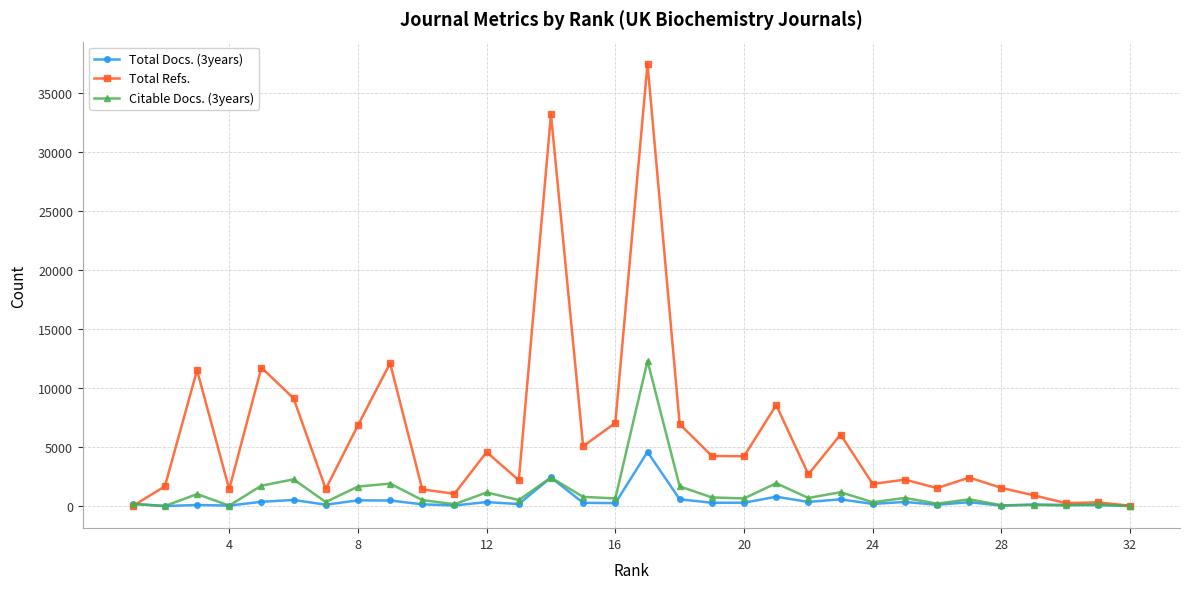

Which series has the widest spread of values?

Total Refs.